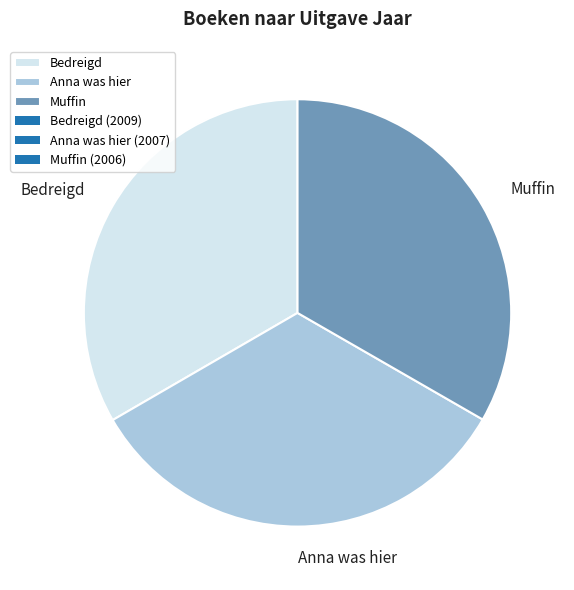

Count the number of slices in the pie.

3